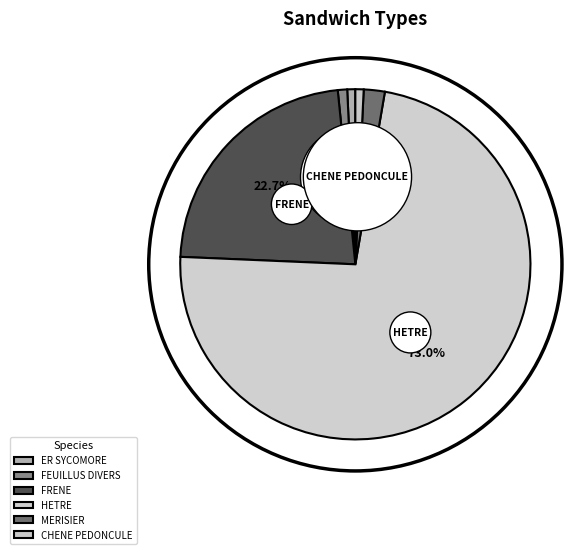

How many segments does this pie chart have?

6